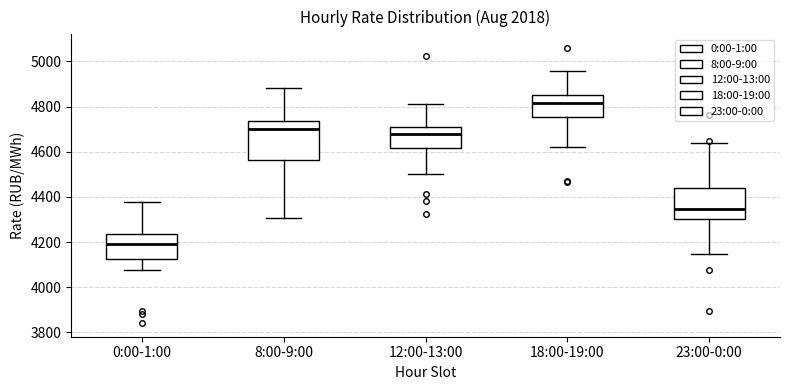

Comparing the boxes themselves (not the whiskers), which one is the tallest?

8:00-9:00